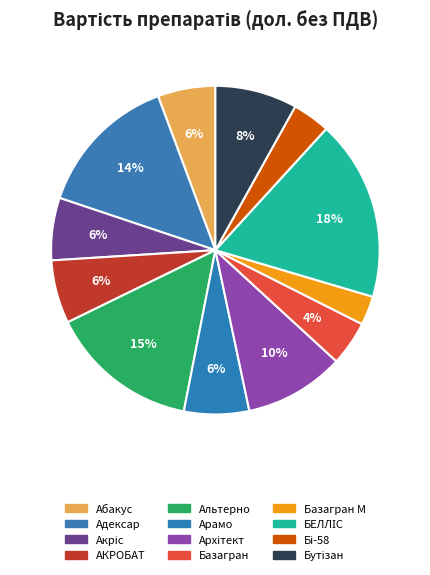

To the nearest percent, what is the difference between the Базагран and БЕЛЛІС slice percentages?

13%